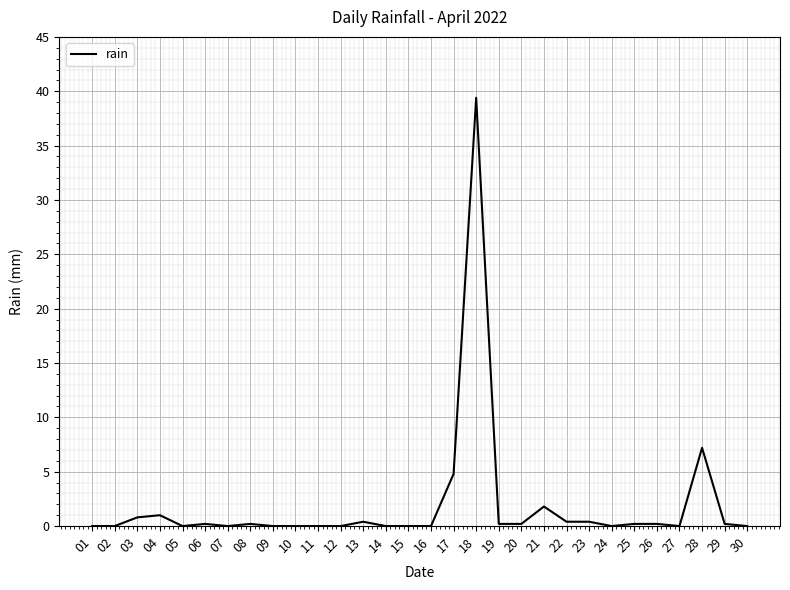

True or false: the data shows 0.8 at 03.

True